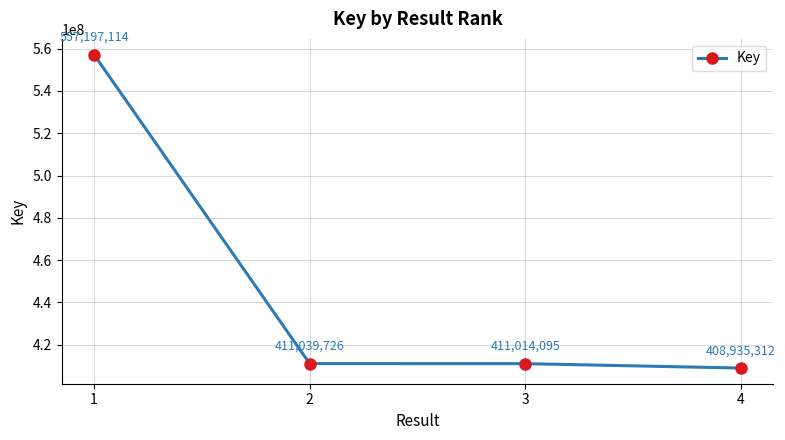

Is this an area chart (filled region under the line)?

No